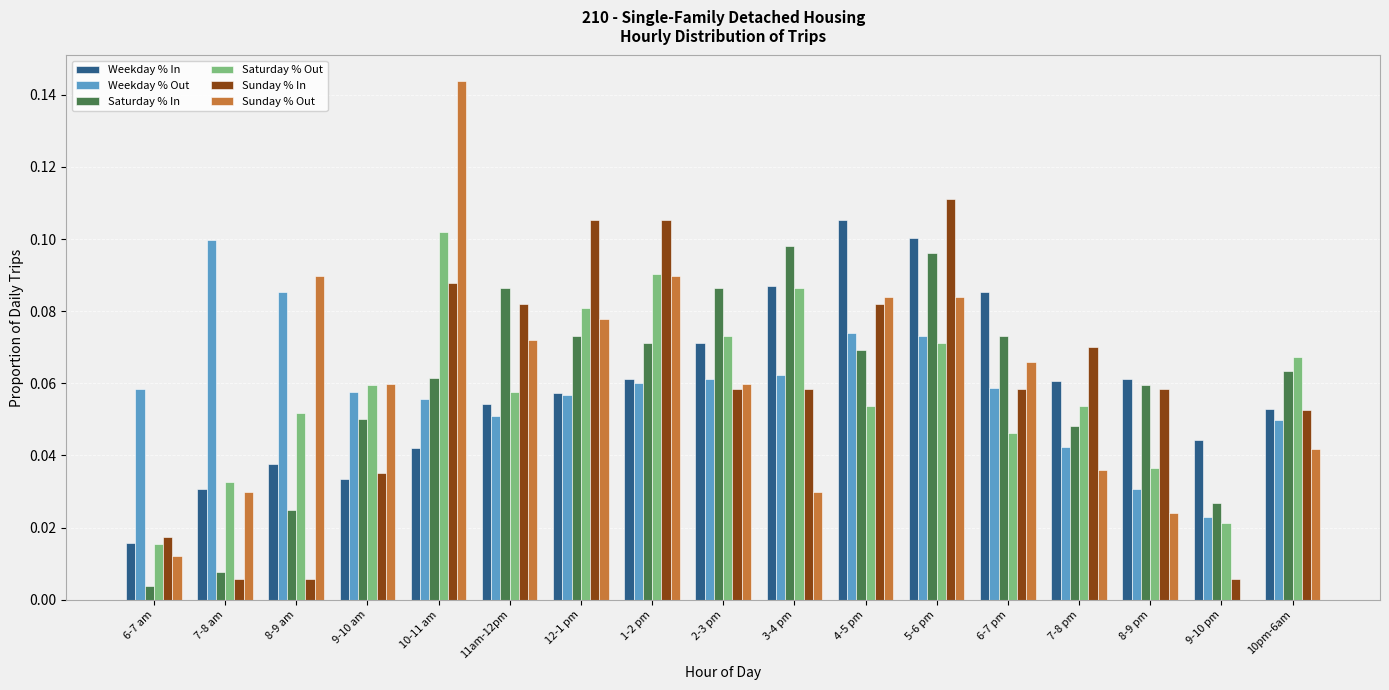

The value of Sunday % In at 6-7 pm is 0.1. True or false?

True